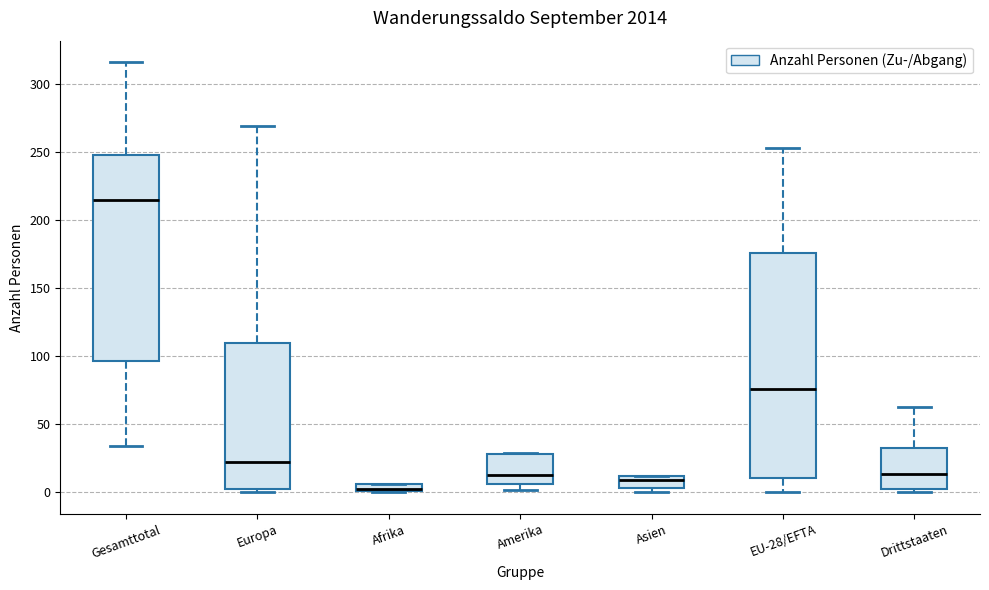

Which box is the tallest, from its lower edge to its upper edge?

EU-28/EFTA